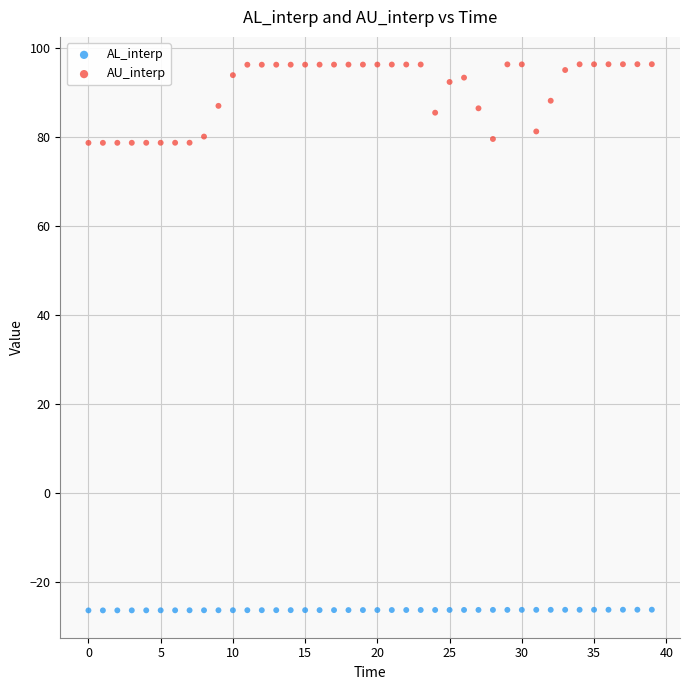

What are all the series names shown in the legend?

AL_interp, AU_interp